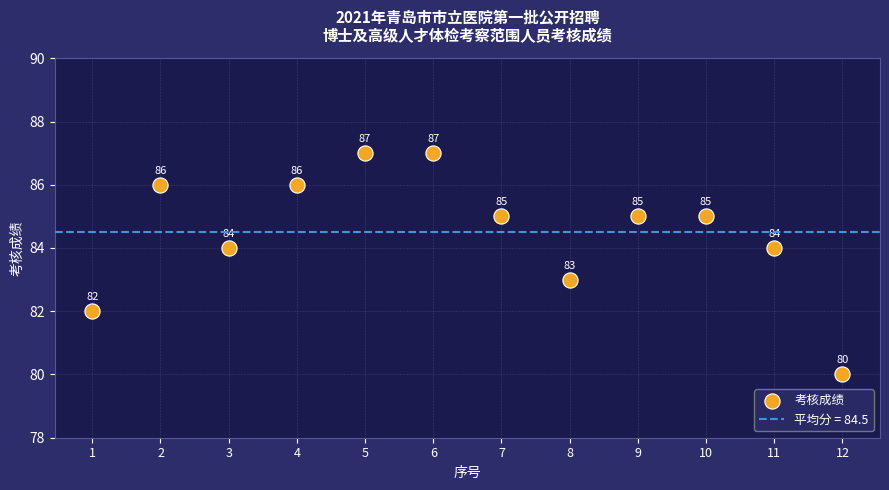

What is the range of Y values (max minus min)?

7